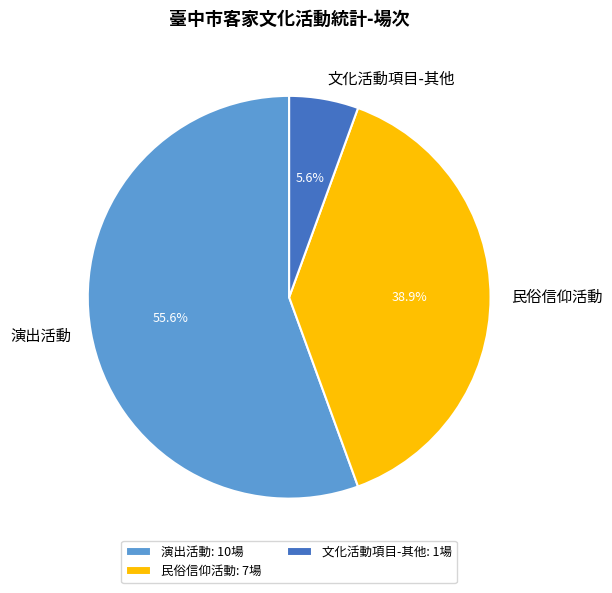

Which has a higher value, 民俗信仰活動 or 演出活動?

演出活動